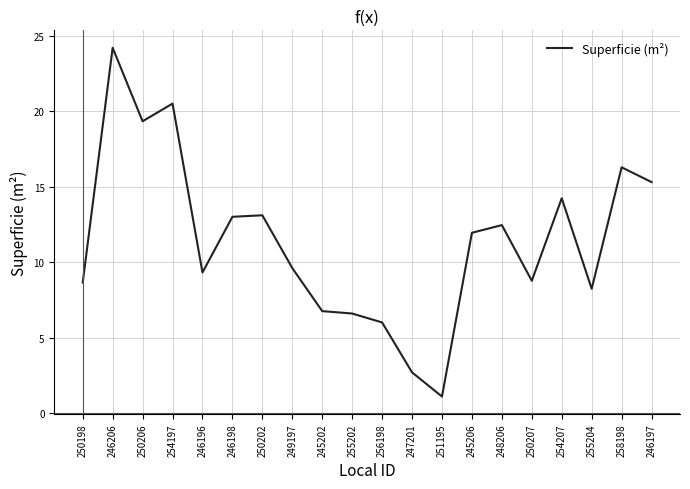

Which category has the highest value across all series?

246206